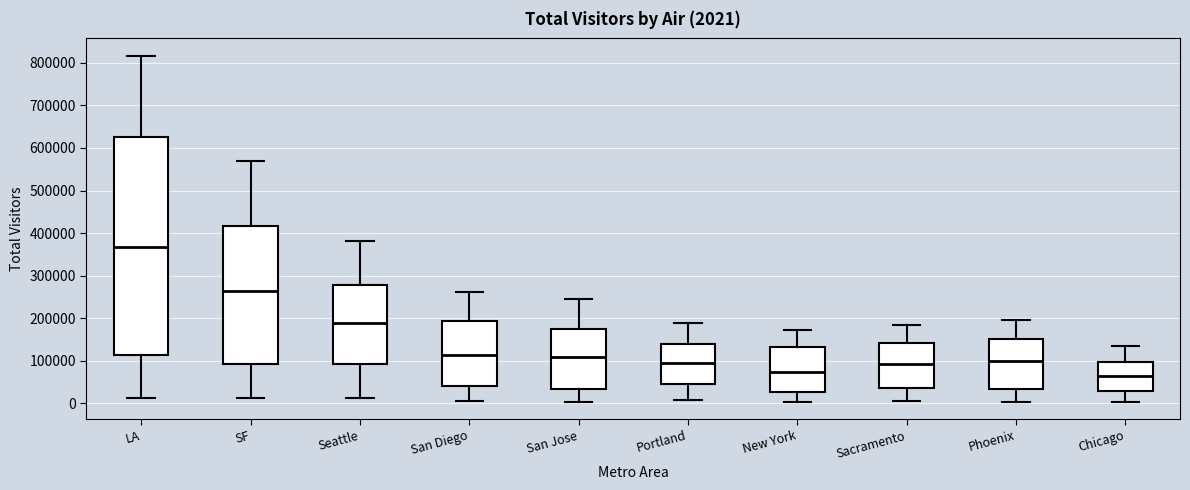

Which box is the tallest, from its lower edge to its upper edge?

LA